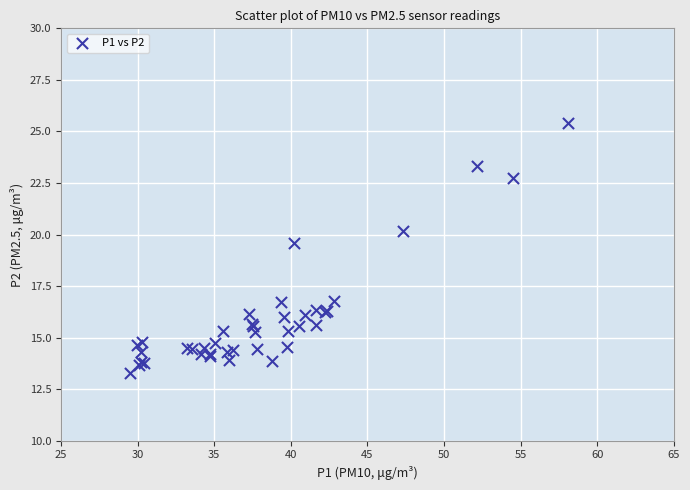

What Y value in the scatter plot is closest to 19?

19.6